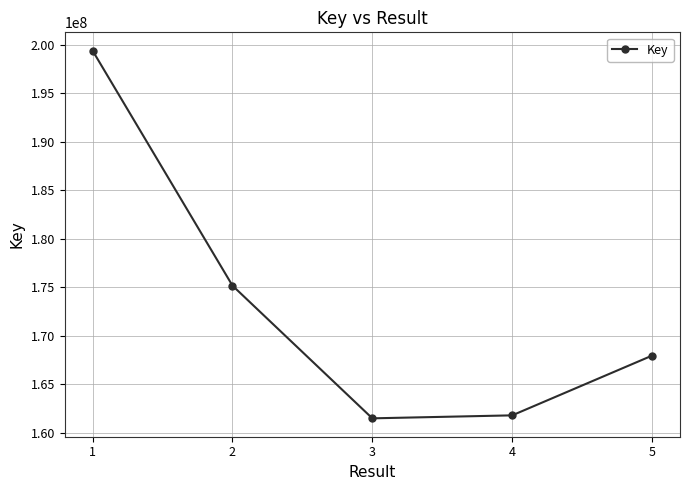

What is the sum of the values at 5 and 2?

343135654